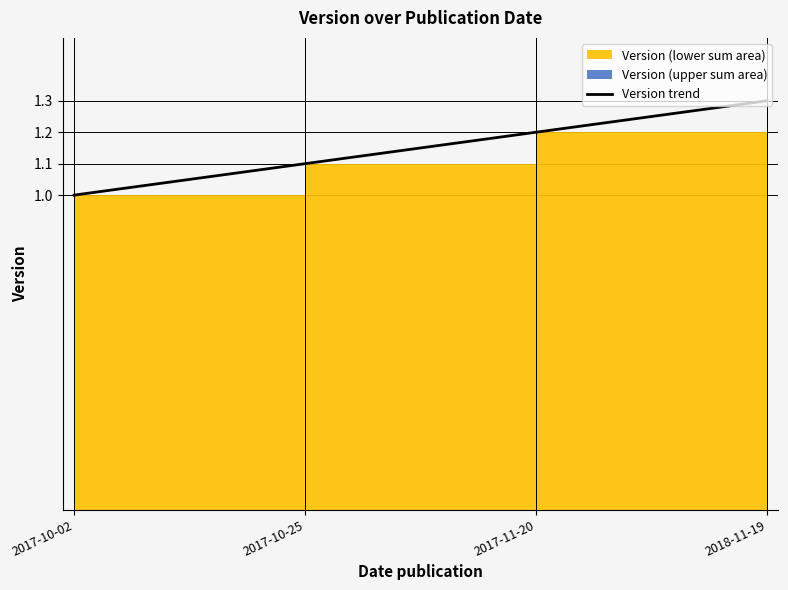

List the labels in order of value, largest first.

2018-11-19, 2017-11-20, 2017-10-25, 2017-10-02